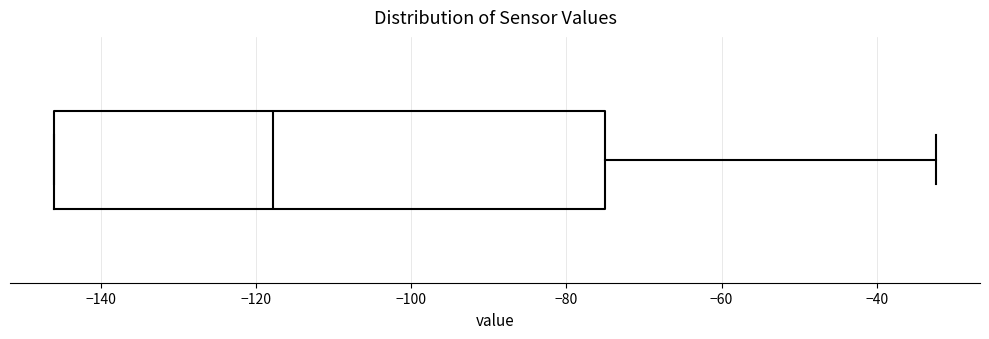

Where is the left edge of the box on the x-axis? The values are not printed on the chart, so give them approximately, as read against the axis.

-146